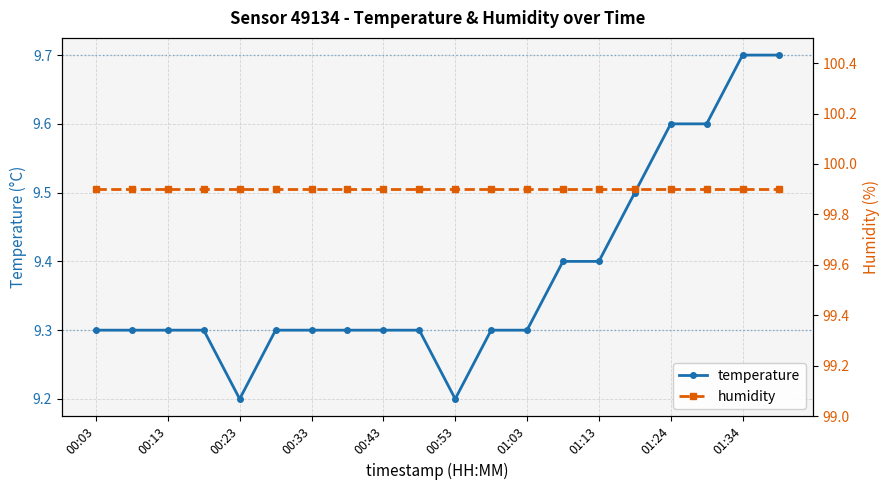

What is the maximum value shown in the chart?

99.9